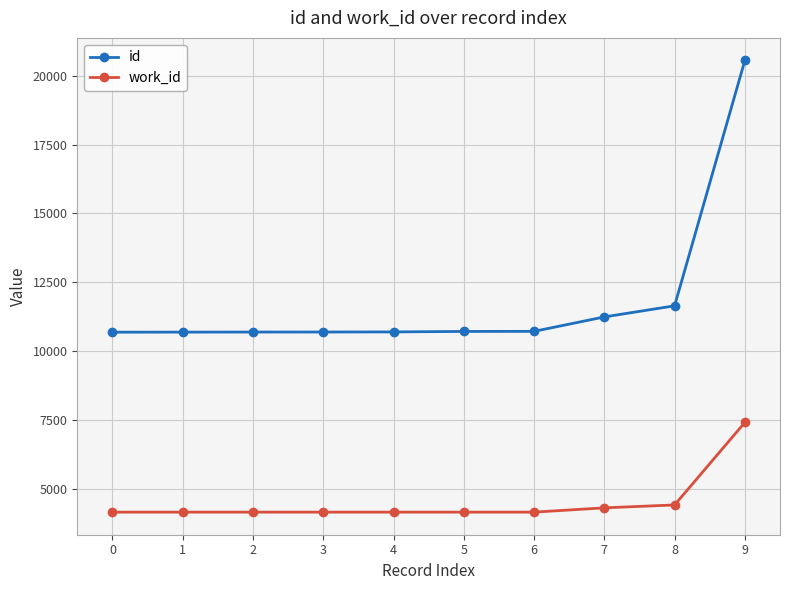

True or false: id and work_id intersect in this chart.

False